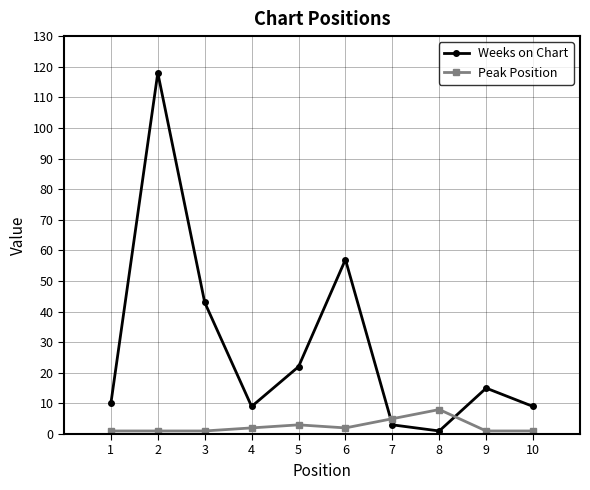

Which series has the widest spread of values?

Weeks on Chart